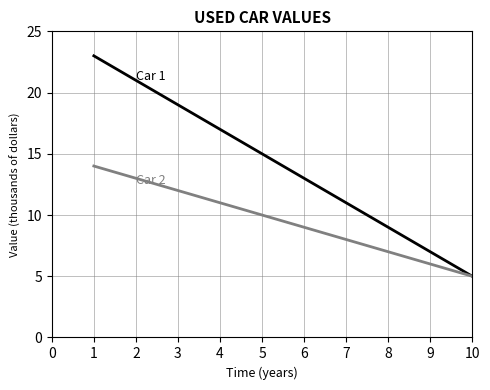

What is the greatest value displayed?

23